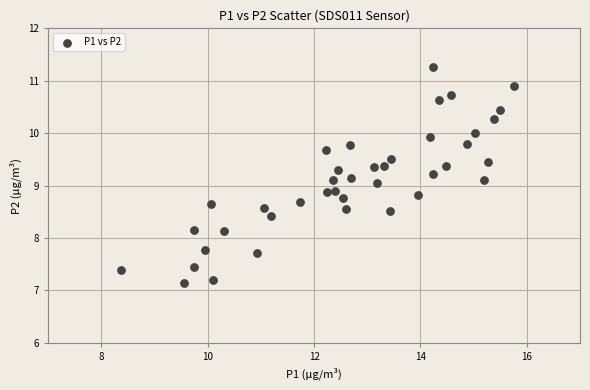

What is the range of X values (max minus min)?

7.4